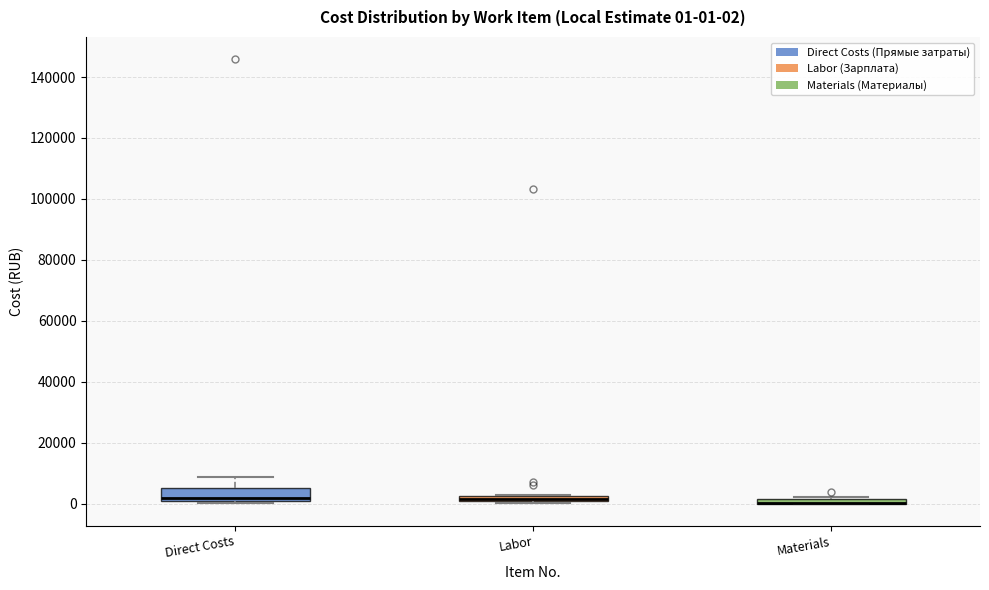

Which box is the tallest, from its lower edge to its upper edge?

Direct Costs